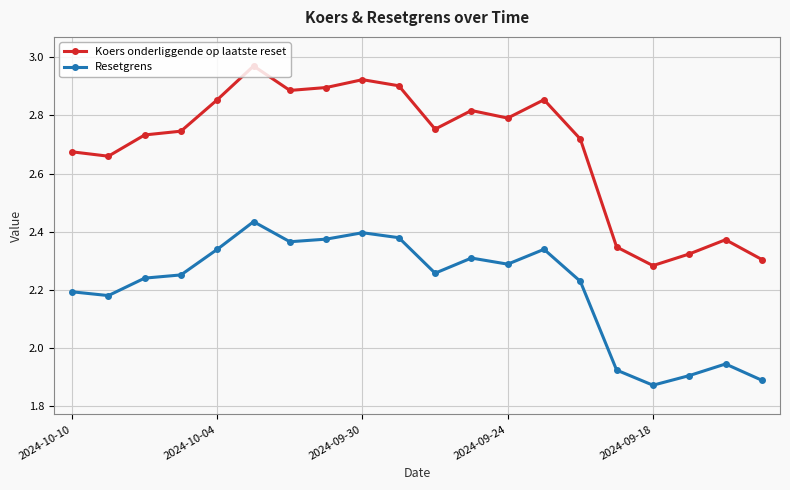

Which series has the largest range (max minus min)?

Koers onderliggende op laatste reset